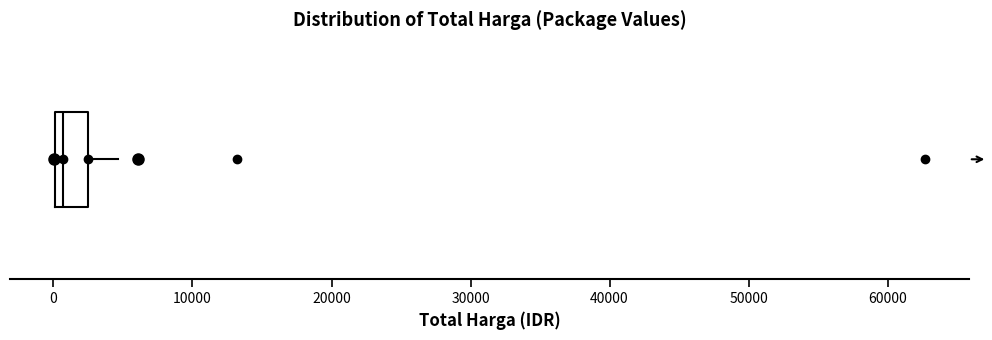

Where does the right whisker of the box end on the x-axis? The values are not printed on the chart, so give them approximately, as read against the axis.

5000